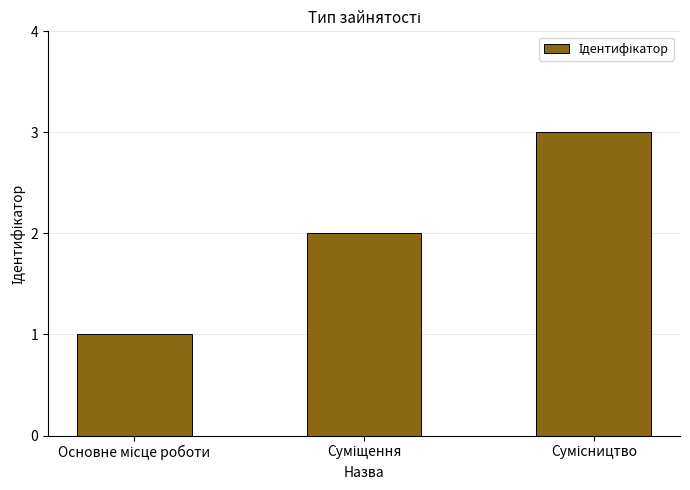

How many data points does each series have?

3